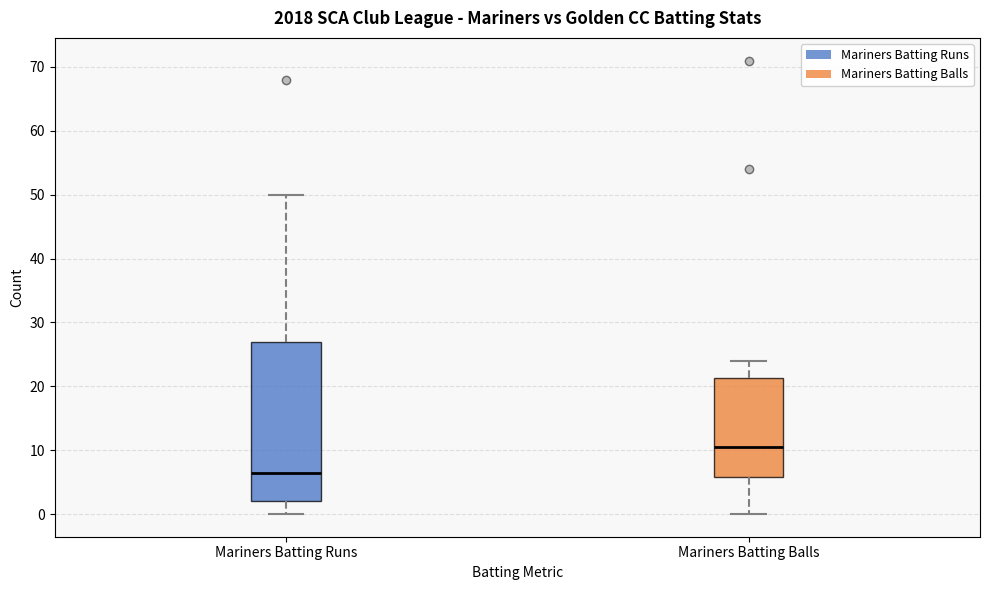

Where is the upper edge of the box for Mariners Batting Runs on the y-axis? The values are not printed on the chart, so give them approximately, as read against the axis.

27